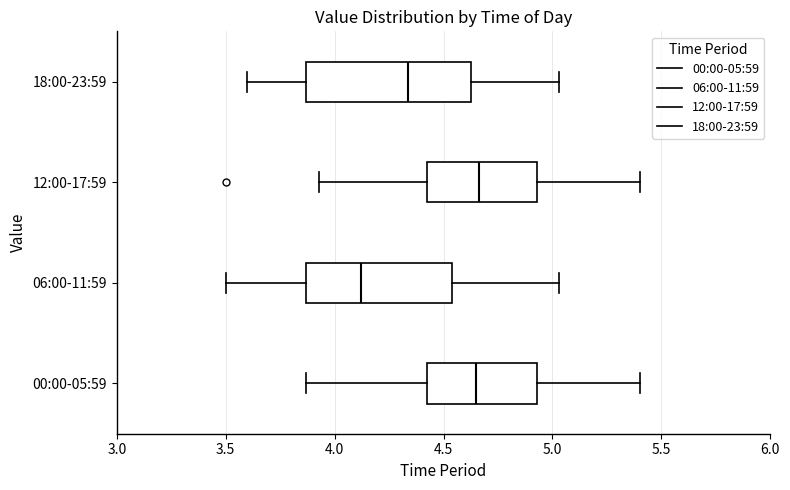

Which box's median line is the furthest to the left?

06:00-11:59